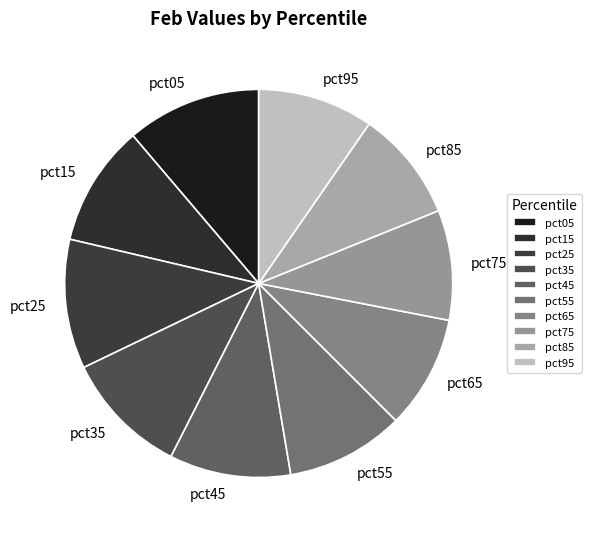

Is pct55 the majority of the pie?

No